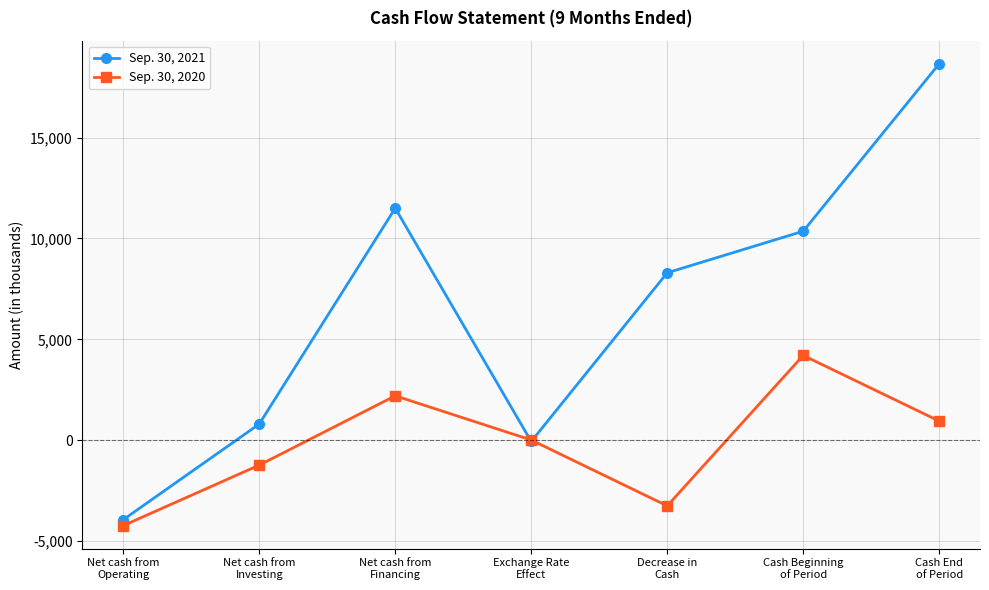

Rank the categories by Sep. 30, 2021 value from highest to lowest.

Cash End
of Period, Net cash from
Financing, Cash Beginning
of Period, Decrease in
Cash, Net cash from
Investing, Exchange Rate
Effect, Net cash from
Operating